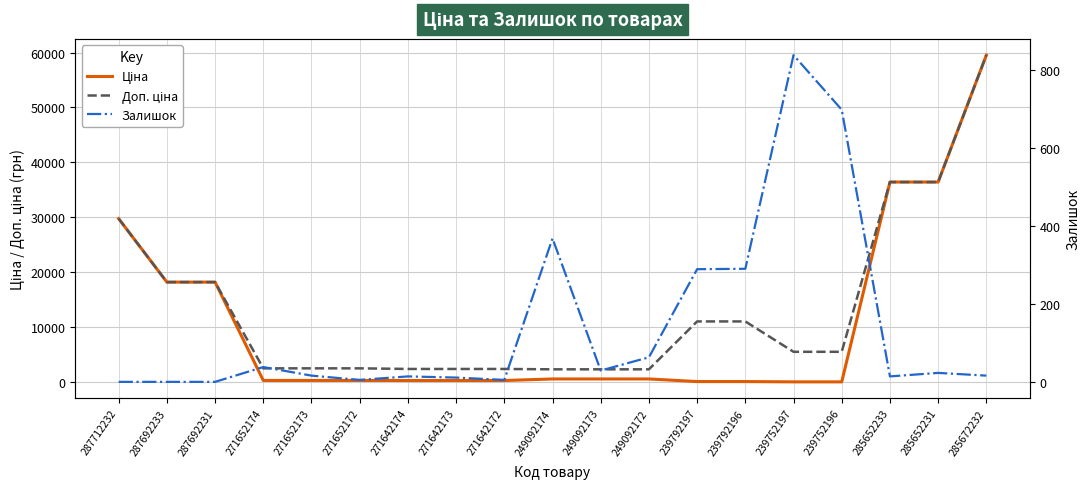

What is the sum of all Залишок values?

2717.0